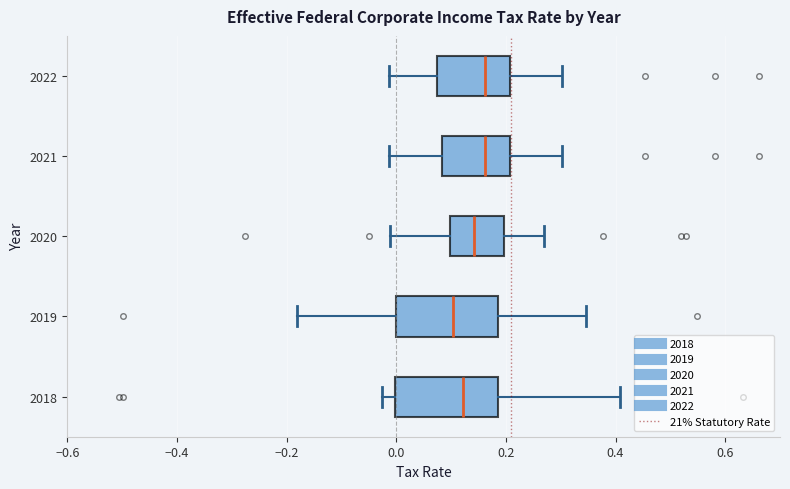

Where is the right edge of the box at y = 2021 on the x-axis? The values are not printed on the chart, so give them approximately, as read against the axis.

0.20